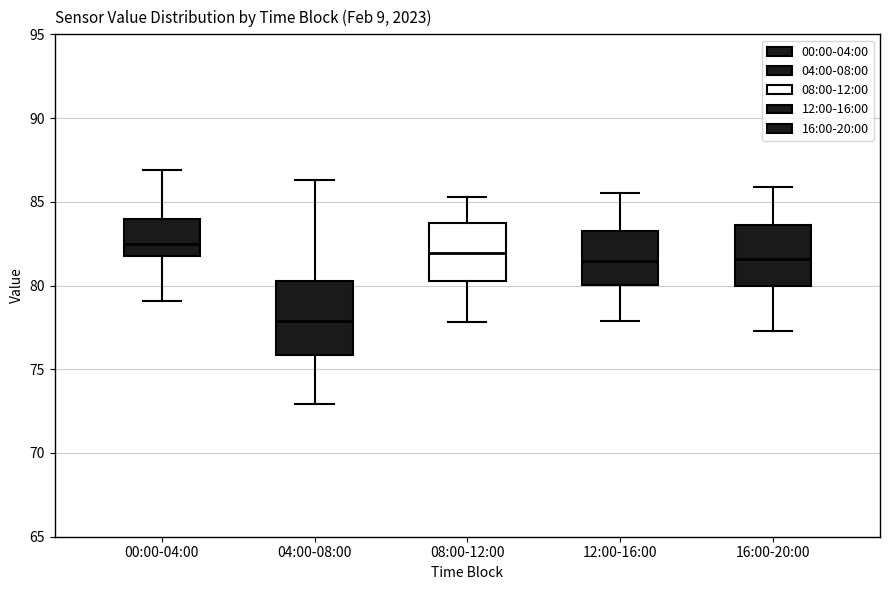

Reading left to right, read every box against the y-axis: the position of its median line, the range the box covers, and the ends of its whiskers. The values are not printed on the chart, so give them approximately, as read against the axis.

00:00-04:00: median 82.5, box 82.0 to 84.0, whiskers 79.0 to 87.0
04:00-08:00: median 78.0, box 76.0 to 80.5, whiskers 73.0 to 86.5
08:00-12:00: median 82.0, box 80.5 to 83.5, whiskers 78.0 to 85.5
12:00-16:00: median 81.5, box 80.0 to 83.5, whiskers 78.0 to 85.5
16:00-20:00: median 81.5, box 80.0 to 83.5, whiskers 77.5 to 86.0